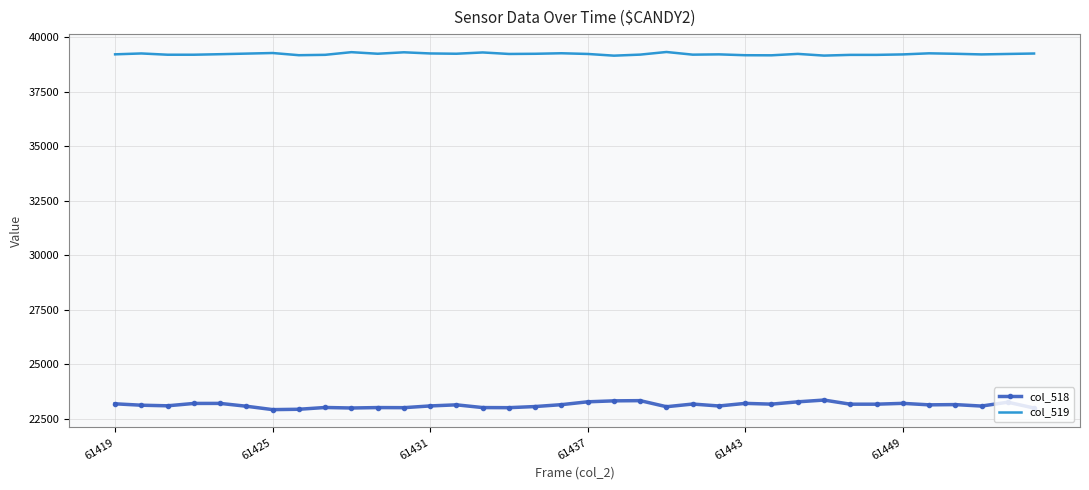

True or false: col_518 has more than 0 interior local peaks.

True